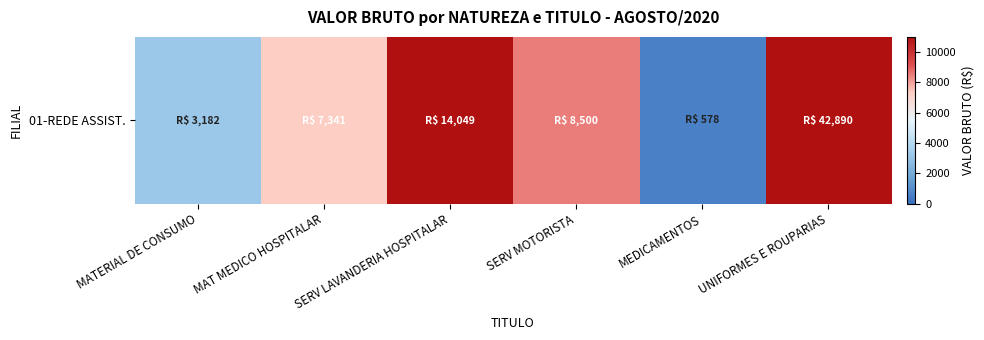

Rank the categories by value from lowest to highest.

MEDICAMENTOS, MATERIAL DE CONSUMO, MAT MEDICO HOSPITALAR, SERV MOTORISTA, SERV LAVANDERIA HOSPITALAR, UNIFORMES E ROUPARIAS